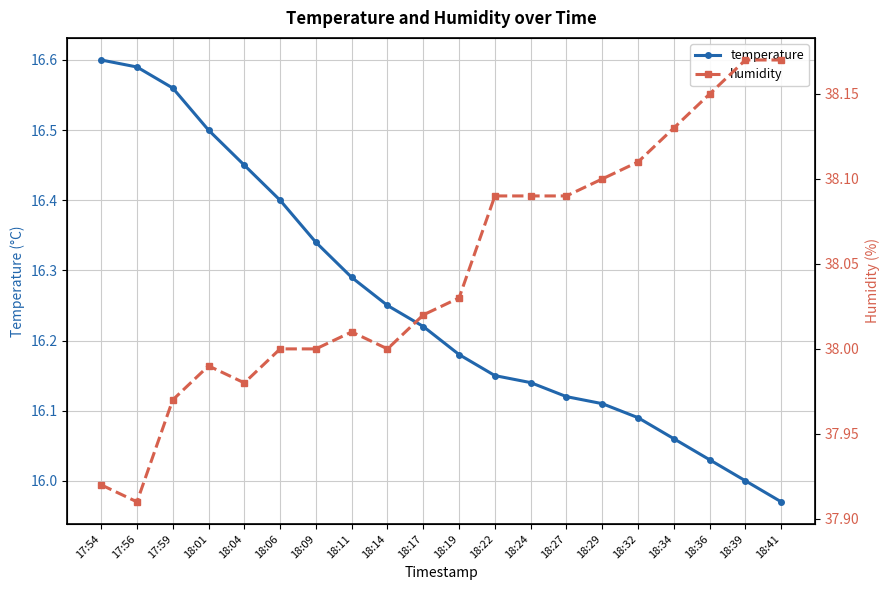

Which series has the largest total across all categories?

humidity